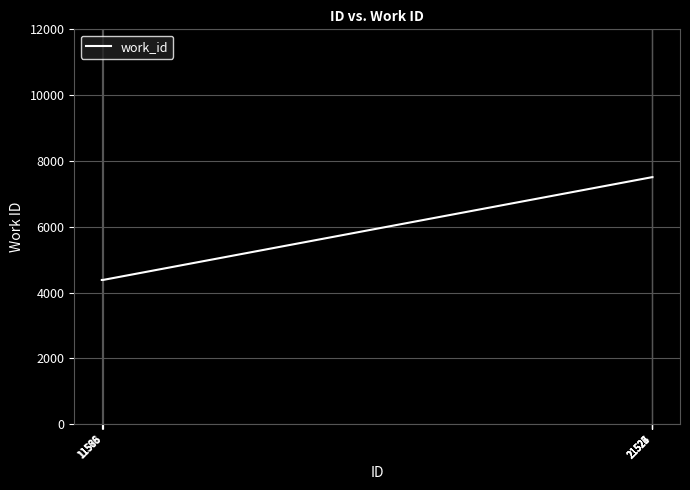

What is the greatest value displayed?

7509